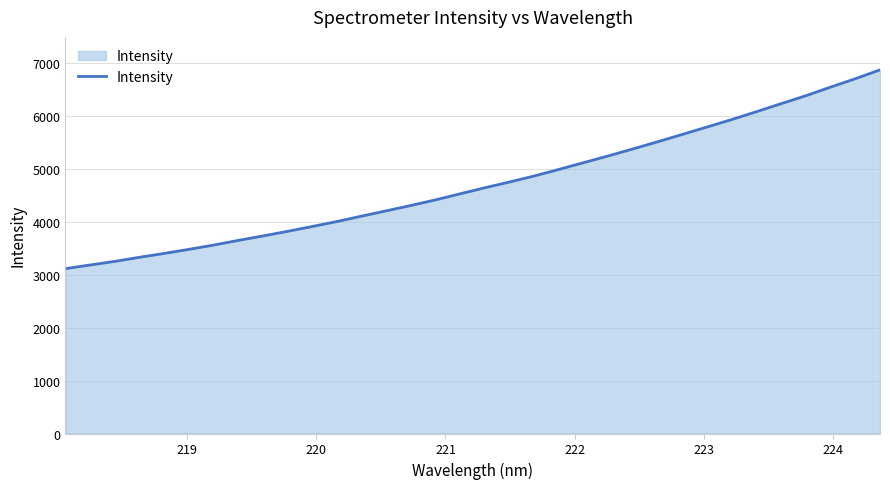

What is the minimum value shown in the chart?

3117.7